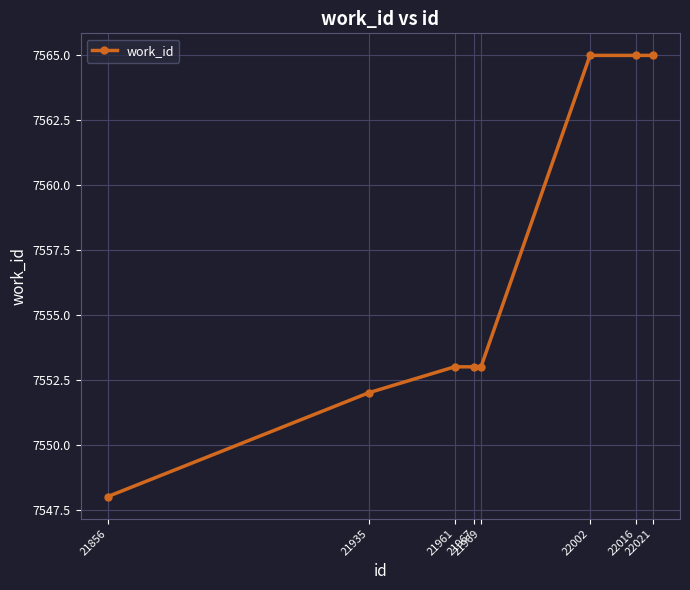

Does the chart have visible grid lines?

Yes